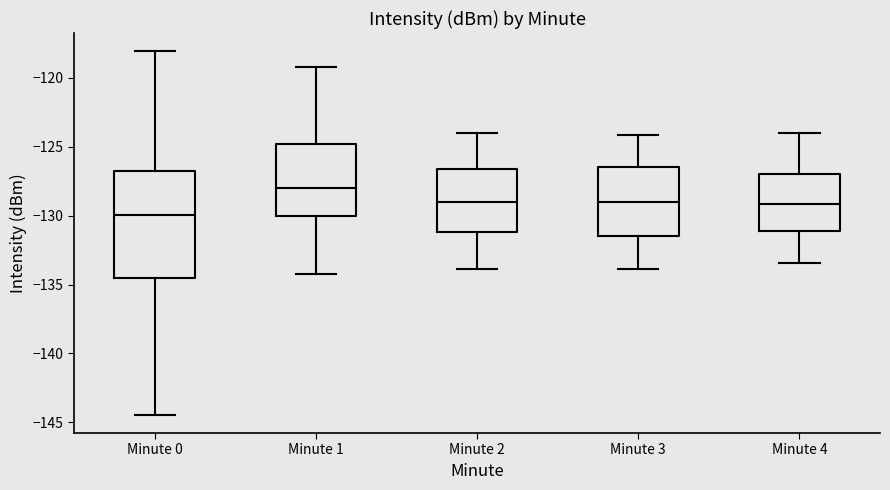

Where does the upper whisker of the box for Minute 4 end on the y-axis? The values are not printed on the chart, so give them approximately, as read against the axis.

-124.0